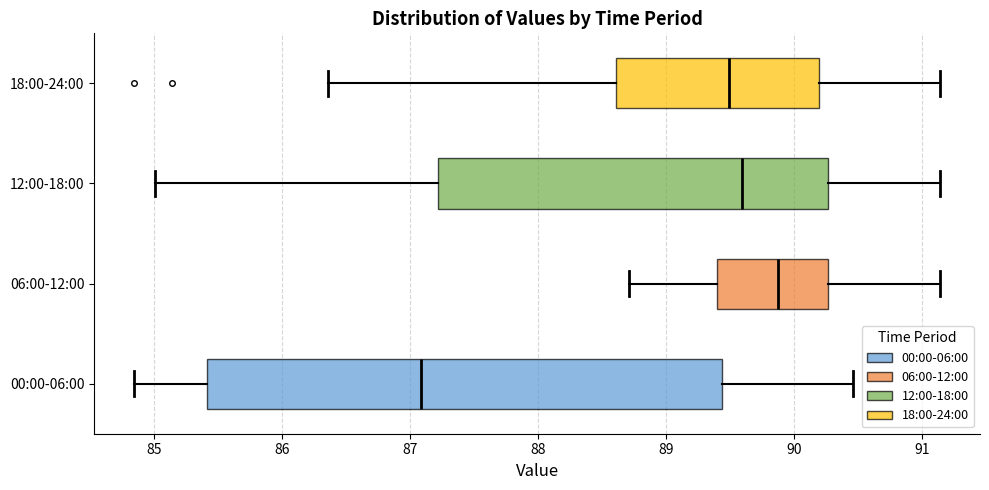

Where is the right edge of the box for 06:00-12:00 on the x-axis? The values are not printed on the chart, so give them approximately, as read against the axis.

90.3